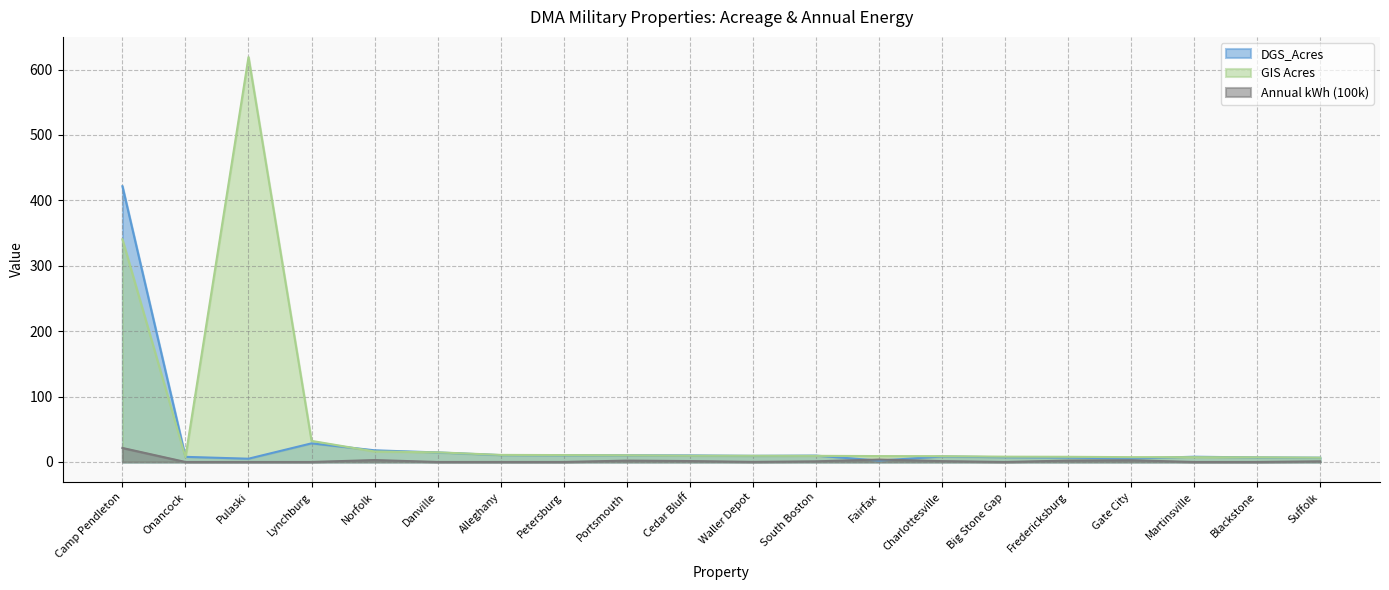

Does the chart have visible grid lines?

Yes